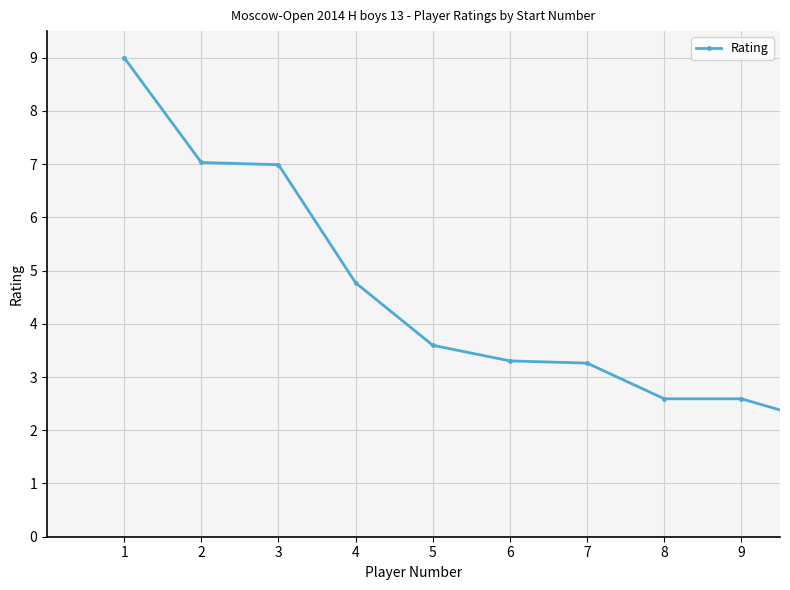

Reading right to left, extract all data points from this chart.

1.0	1.1	1.3	1.8	2.2	2.2	2.6	2.6	3.3	3.3	3.6	4.8	7.0	7.0	9.0